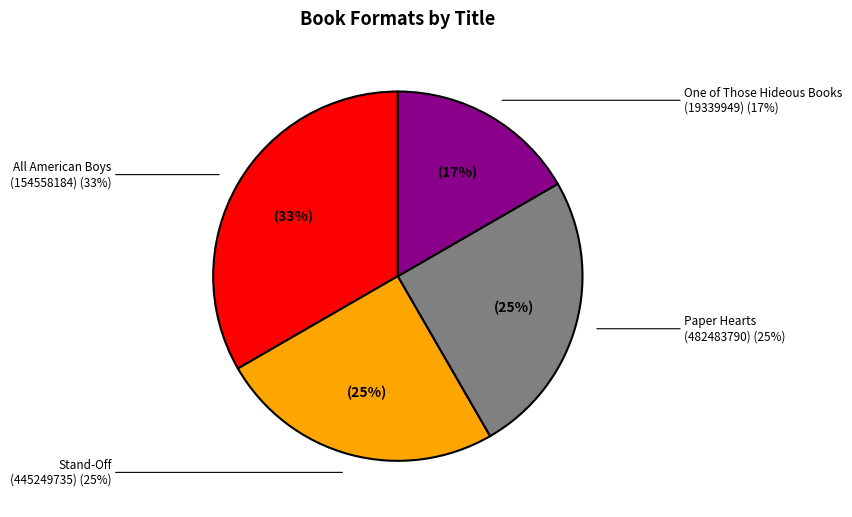

True or false: Stand-Off
(445249735) accounts for 33% of the total.

False